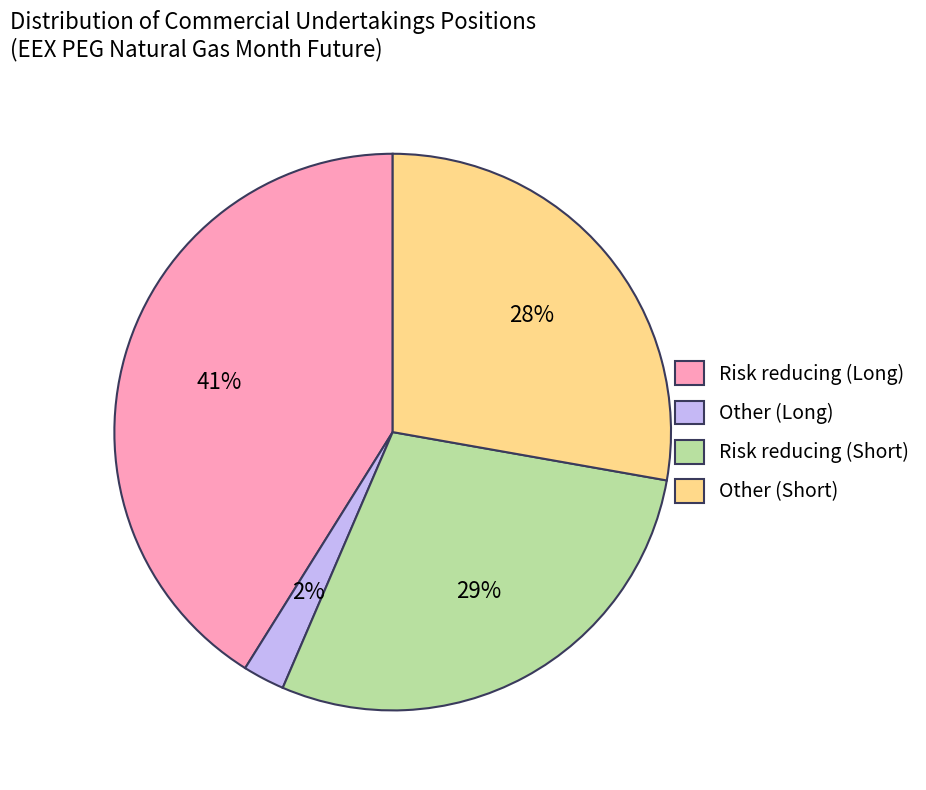

Does any single category account for the majority?

No